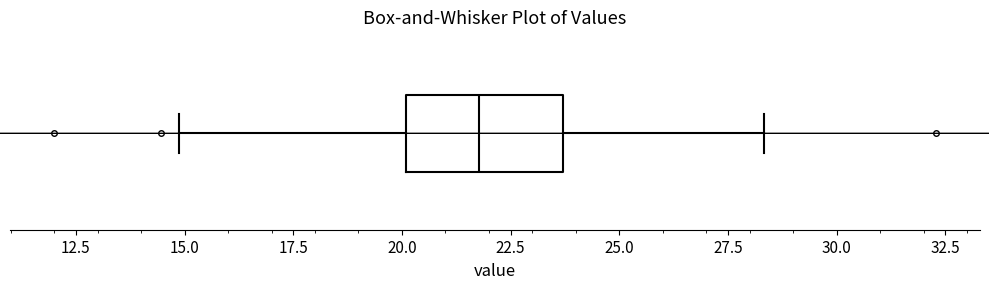

Read this box plot against the x-axis: the position of the median line, the range covered by the box, and the ends of both whiskers. The values are not printed on the chart, so give them approximately, as read against the axis.

median 22.0, box 20.0 to 23.5, whiskers 15.0 to 28.5